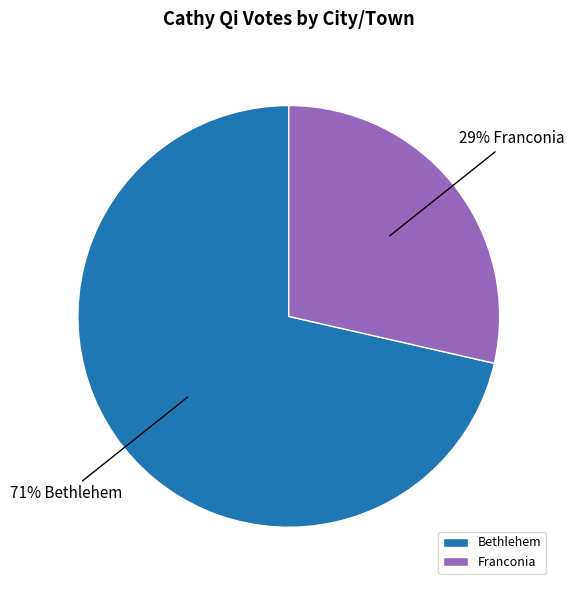

To the nearest percent, what portion does Franconia represent?

29%